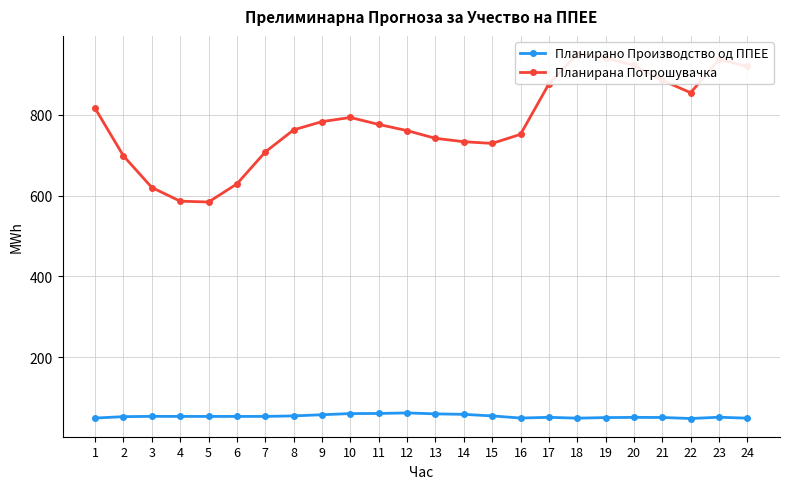

How many values in the Планирана Потрошувачка series exceed 775?

12